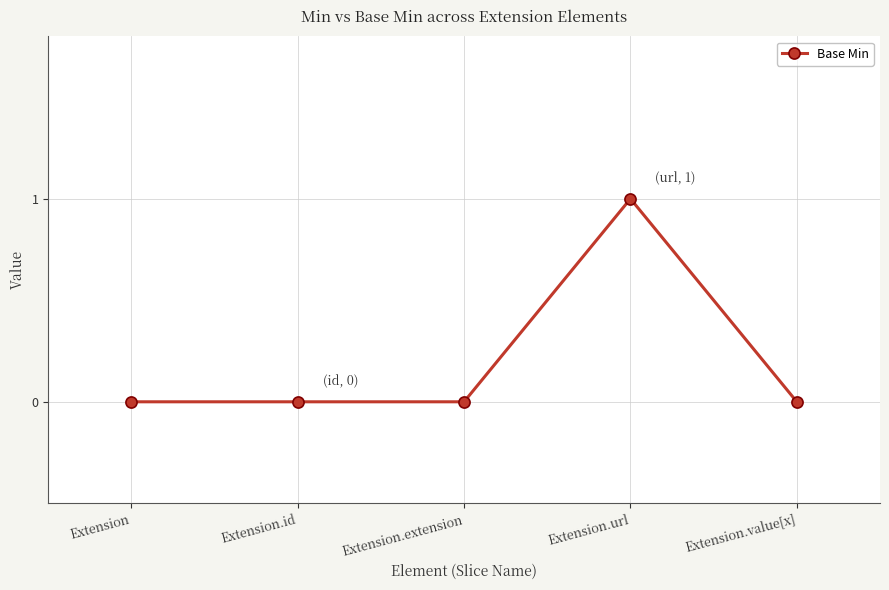

What position from the left is Extension.extension?

3